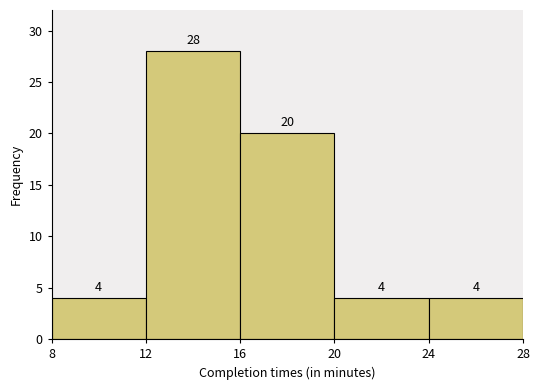

Over which range of the x-axis is the bar tallest?

12 to 16